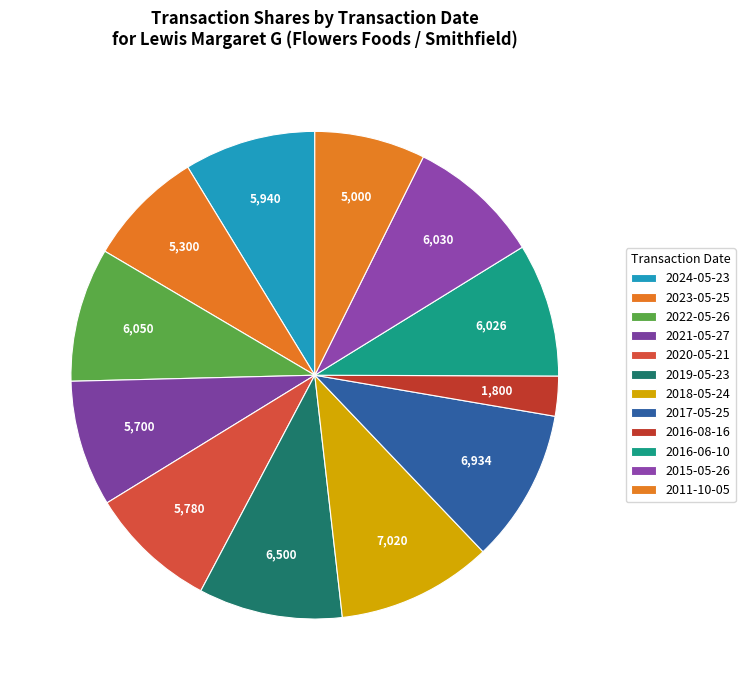

Combined, what portion of the pie is 2015-05-26 and 2023-05-25?

16.6%